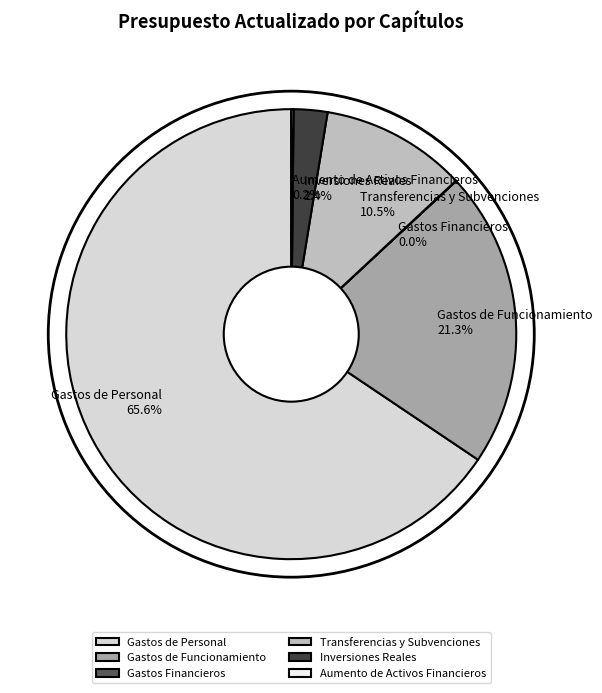

Which slice represents more than half of the pie?

Gastos de Personal